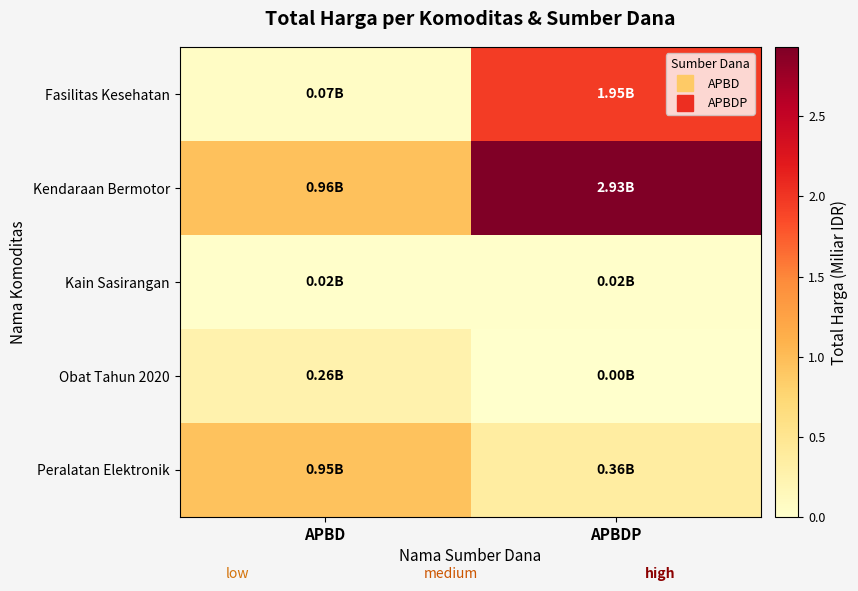

Reading right to left, what are all the values shown in this chart?

Fasilitas Kesehatan: APBDP=2.0	APBD=0.1
Kendaraan Bermotor: APBDP=2.9	APBD=1.0
Kain Sasirangan: APBDP=0.0	APBD=0.0
Obat Tahun 2020: APBDP=0.0	APBD=0.3
Peralatan Elektronik: APBDP=0.4	APBD=0.9